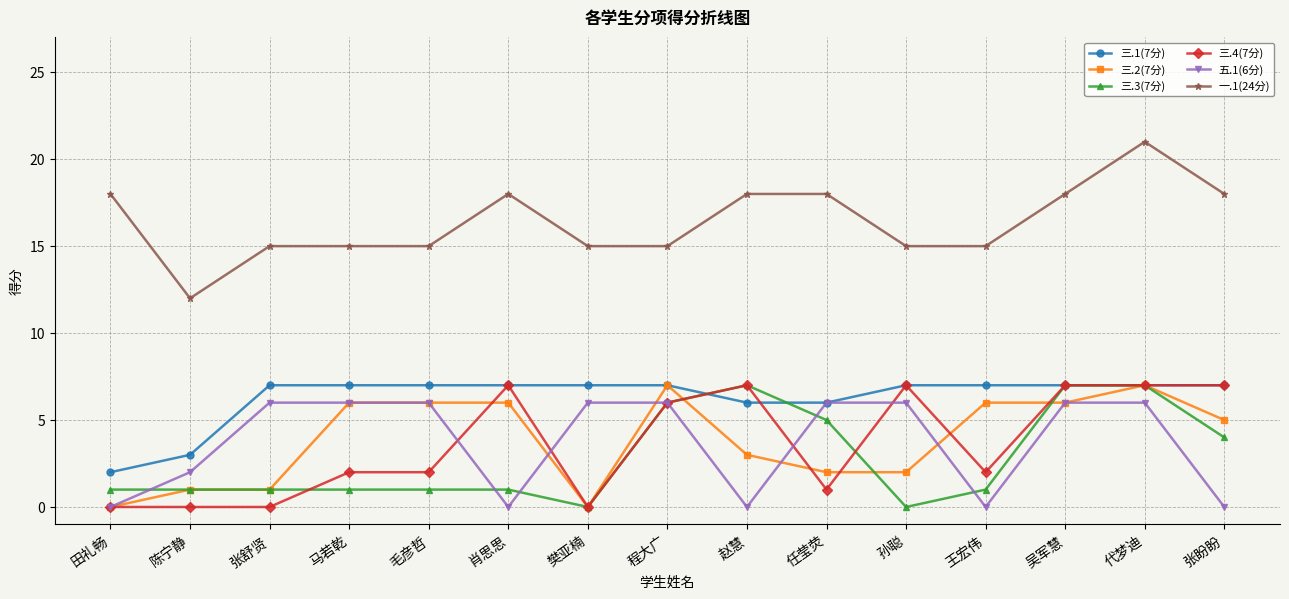

Between 孙聪 and 王宏伟, which series saw the biggest shift?

五.1(6分)